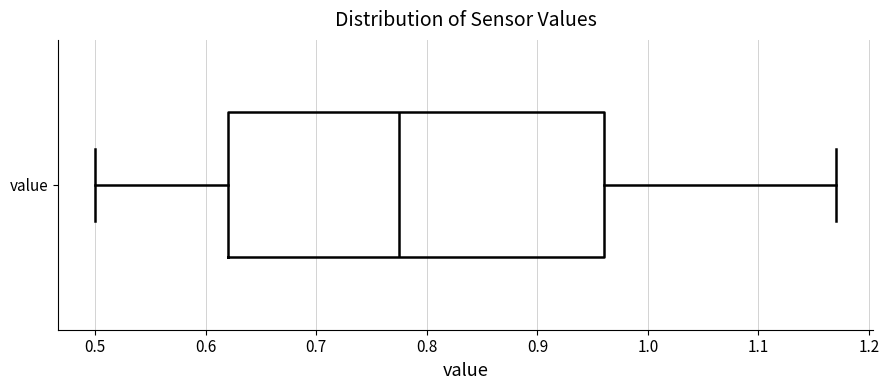

Read this box plot against the x-axis: the position of the median line, the range covered by the box, and the ends of both whiskers. The values are not printed on the chart, so give them approximately, as read against the axis.

median 0.78, box 0.62 to 0.96, whiskers 0.50 to 1.17